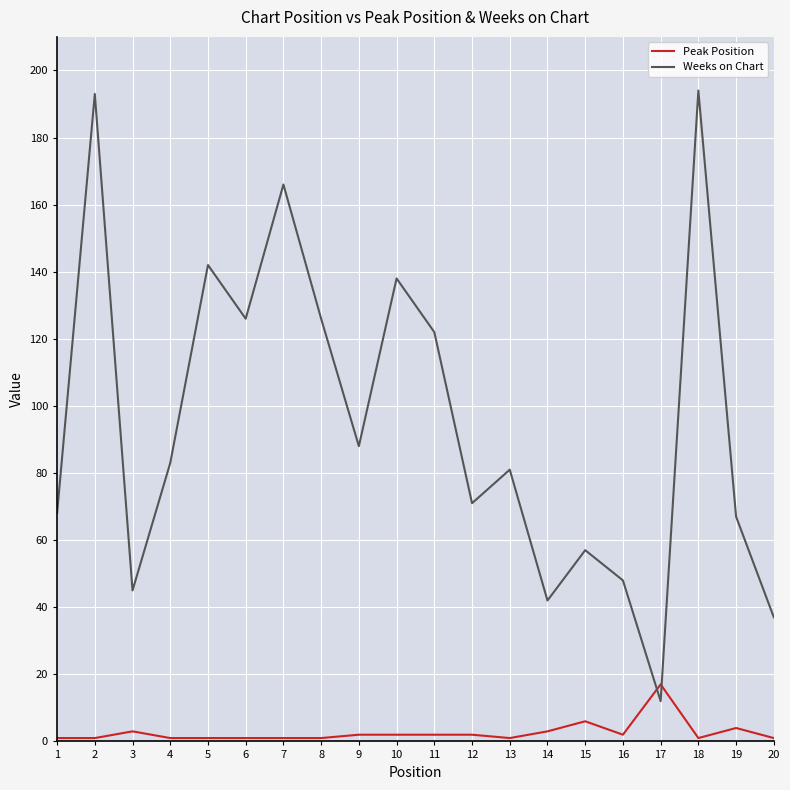

List the series in order of their overall mean, highest first.

Weeks on Chart, Peak Position